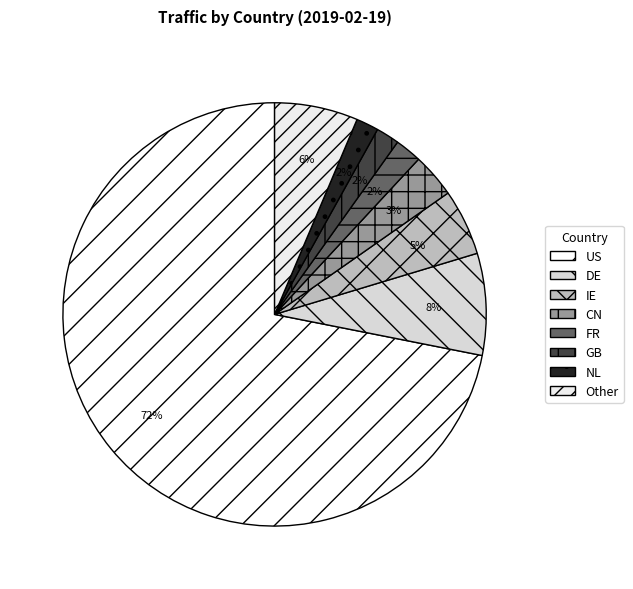

How many slices are in this pie chart?

8